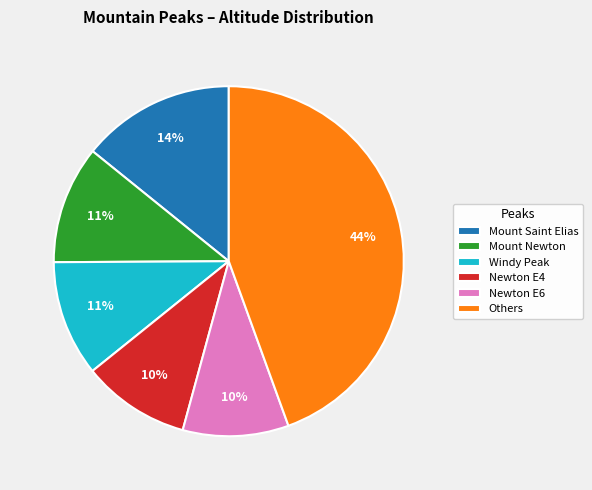

Is it true that Newton E6 is 10% of the pie?

True